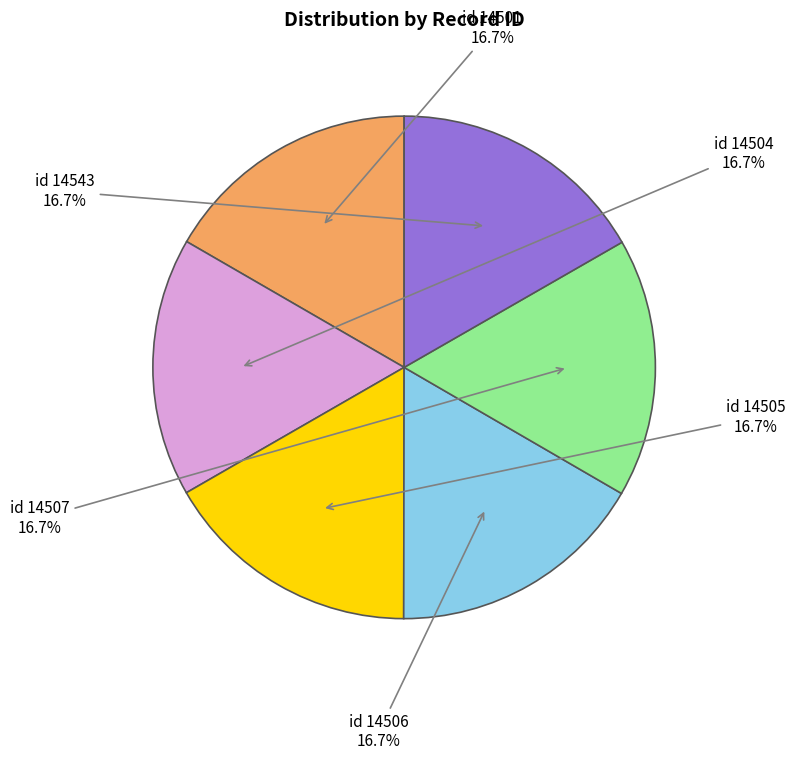

What is the ratio of the value at id 14504 to the value at id 14507?

1.0